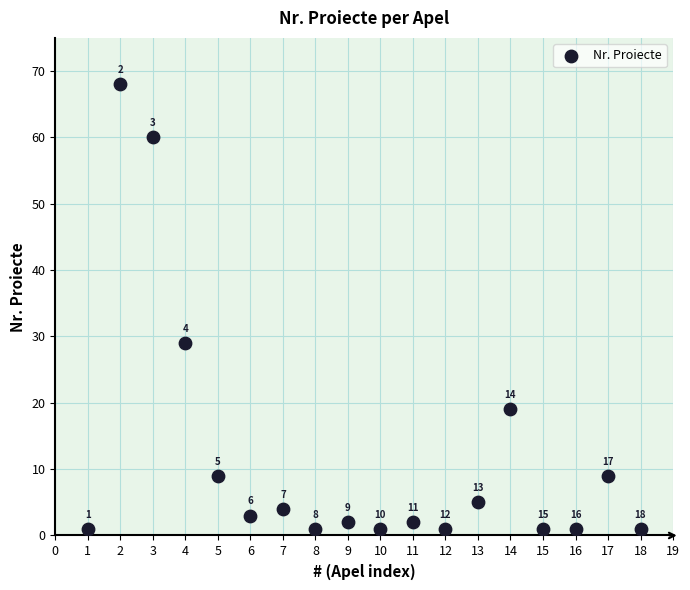

What Y value in the scatter plot is closest to 34?

29